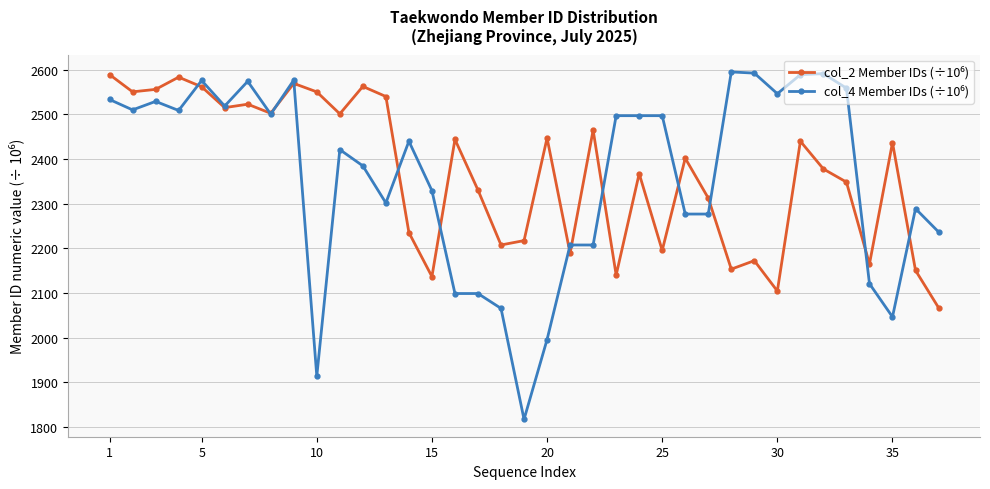

At how many categories does at least one series exceed 2250?

32